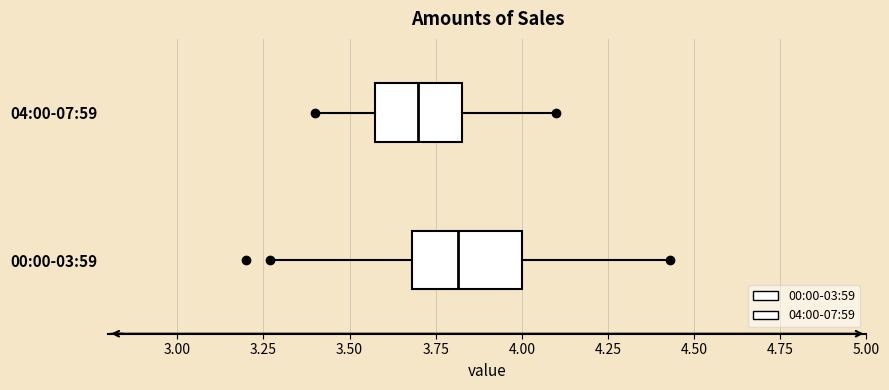

Which box is the widest, from its left edge to its right edge?

00:00-03:59